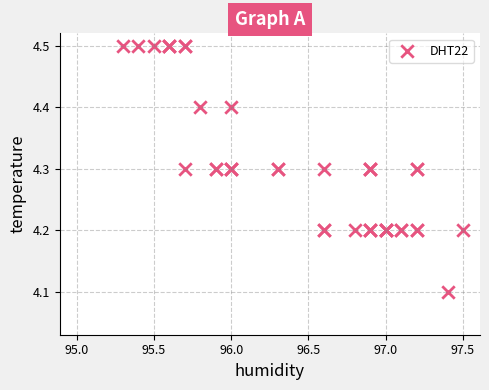

What Y value in the scatter plot is closest to 4?

4.1